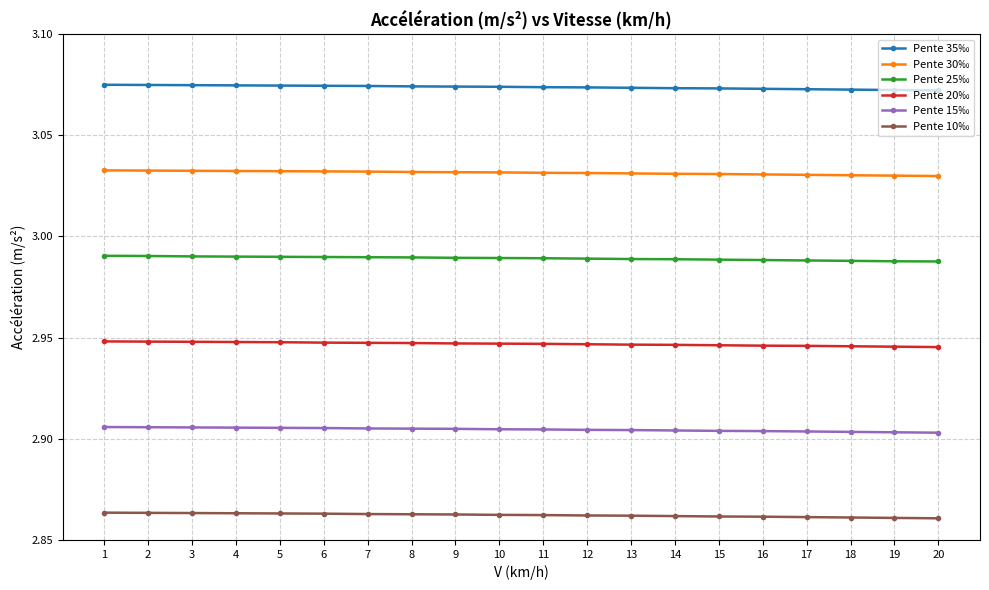

Rank the series by their average value, from lowest to highest.

Pente 10‰, Pente 15‰, Pente 20‰, Pente 25‰, Pente 30‰, Pente 35‰